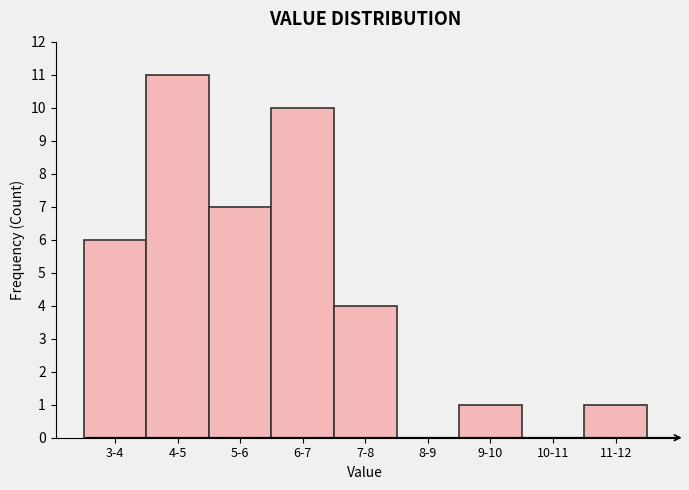

Reading left to right, list all the values displayed in this chart.

3-4=6	4-5=11	5-6=7	6-7=10	7-8=4	8-9=0	9-10=1	10-11=0	11-12=1